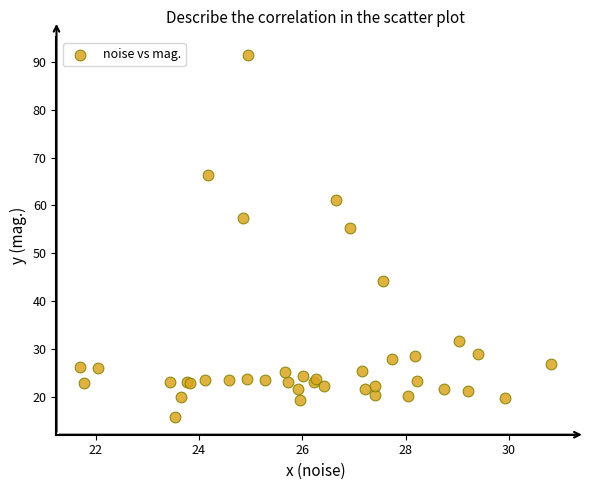

What Y value in the scatter plot is closest to 53?

55.3